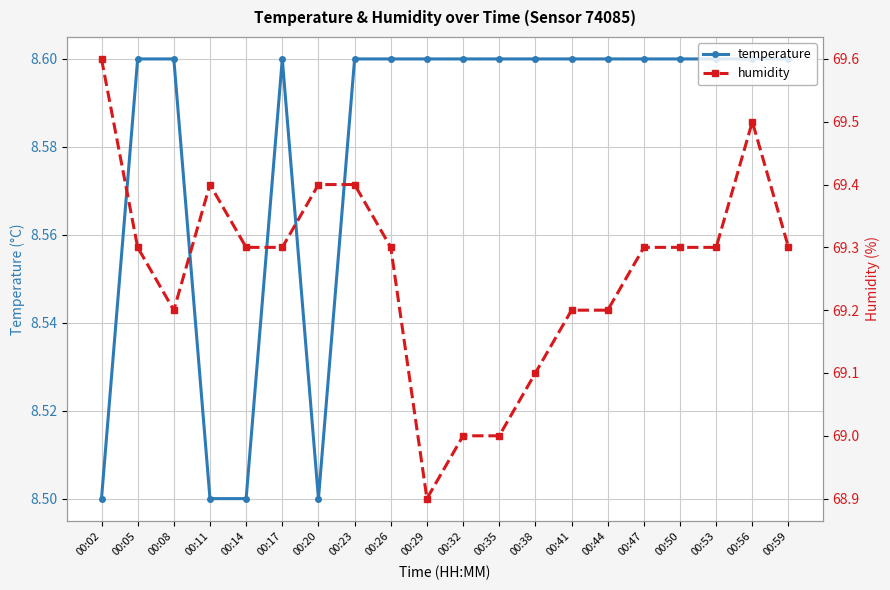

What is the difference between the second highest and minimum values in the humidity series?

0.6